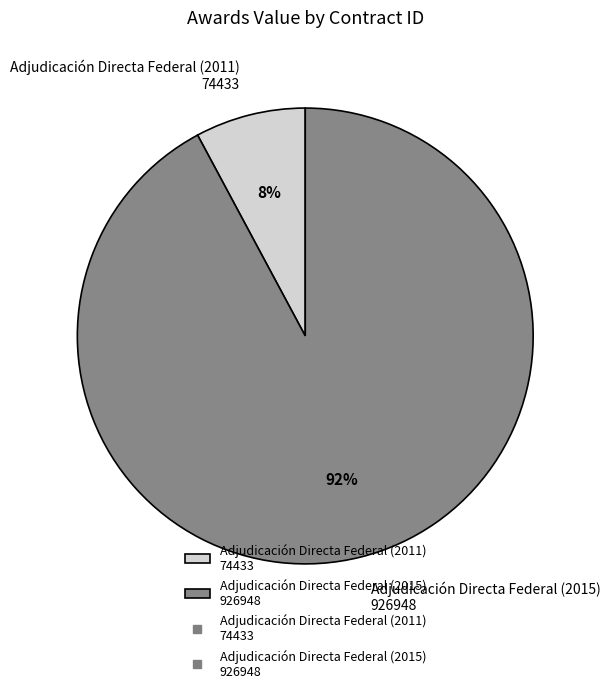

To the nearest percent, what is the average slice percentage?

50%